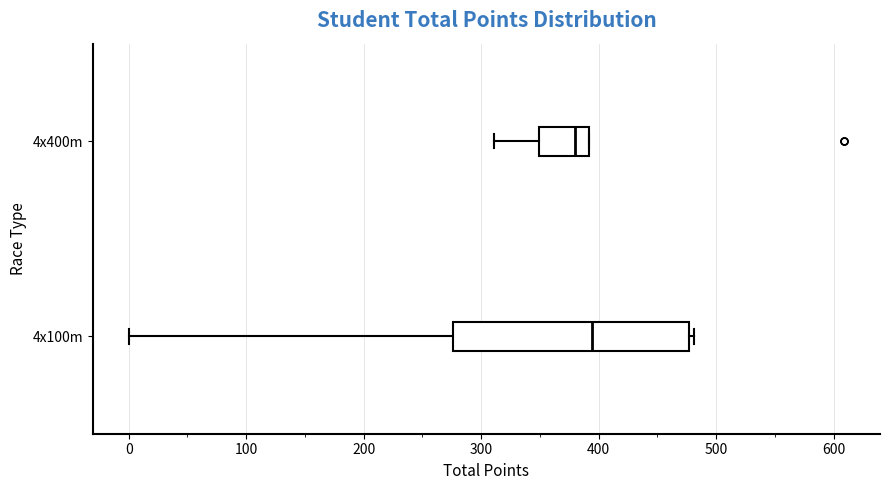

Which box is the widest, from its left edge to its right edge?

4x100m